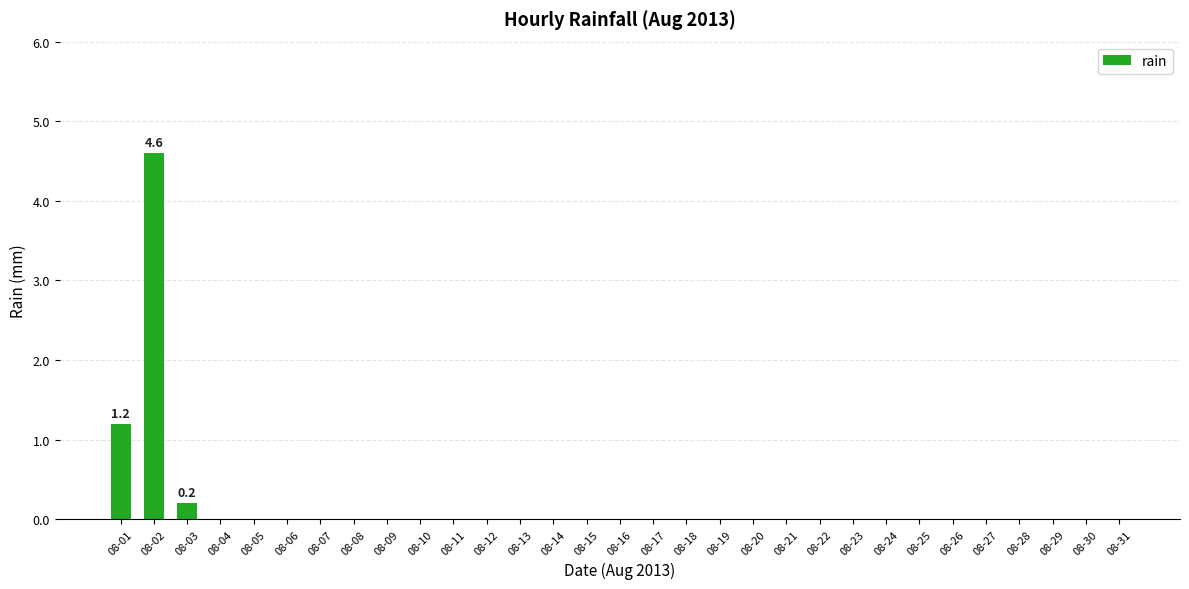

Which category has the highest value across all series?

08-02